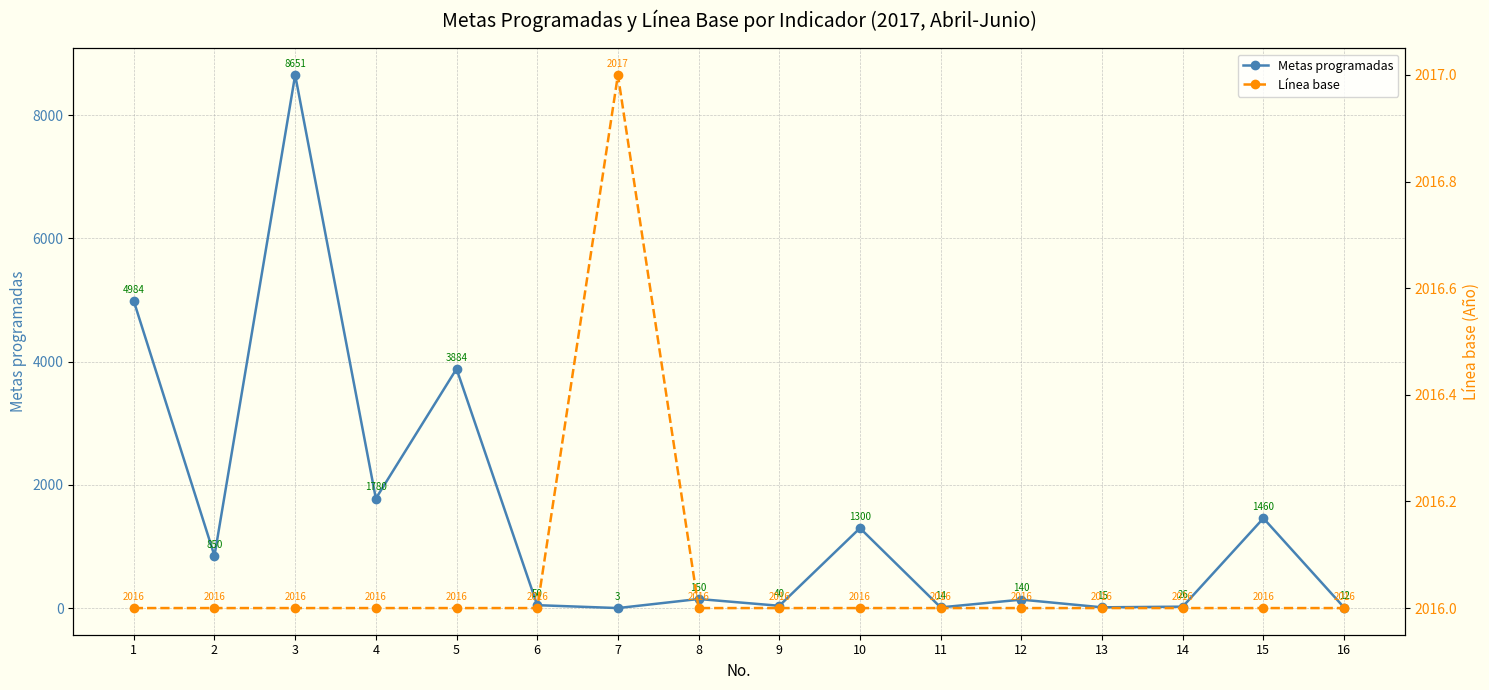

True or false: Metas programadas has a value of 68 at 6.

False